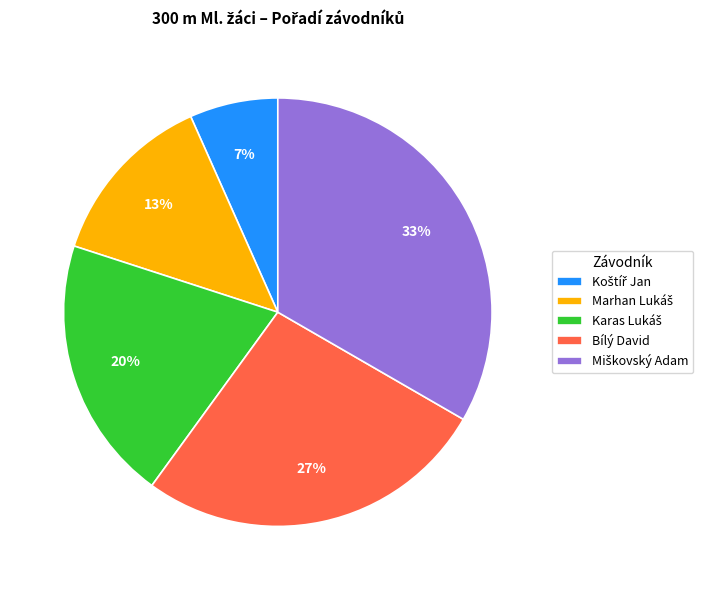

To the nearest percent, what percentage of the pie is Bílý David?

27%